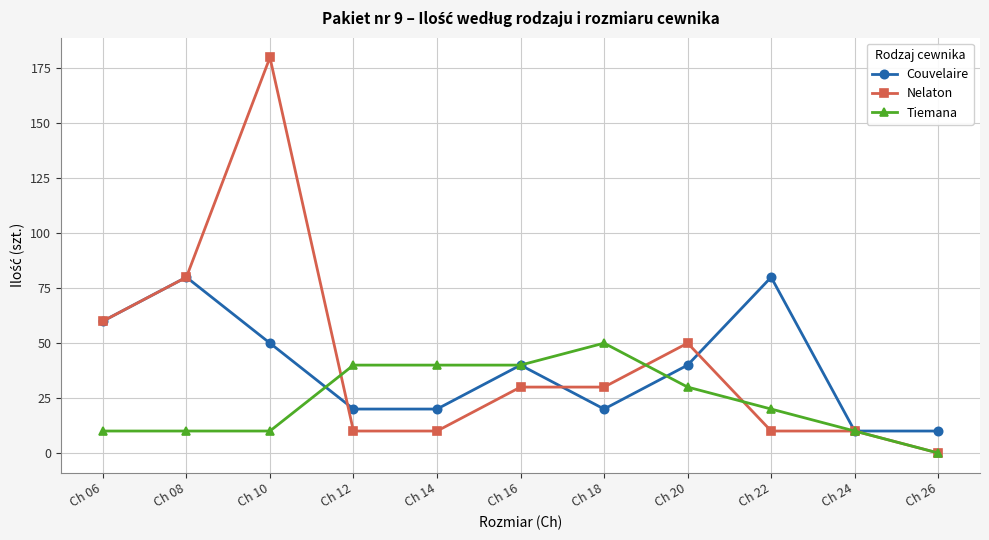

What is the value of the Couvelaire point at the 7th from the left?

20